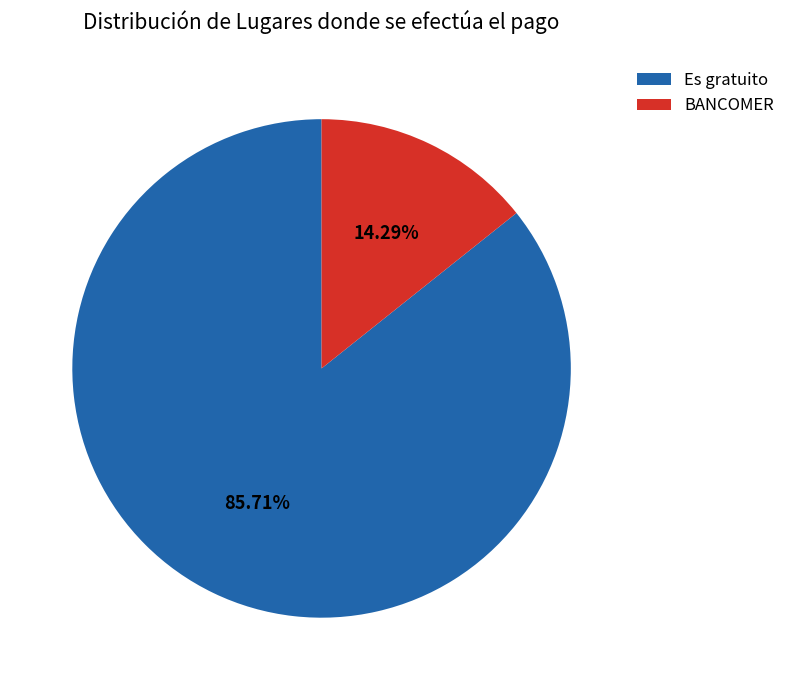

How many slices are in this pie chart?

2